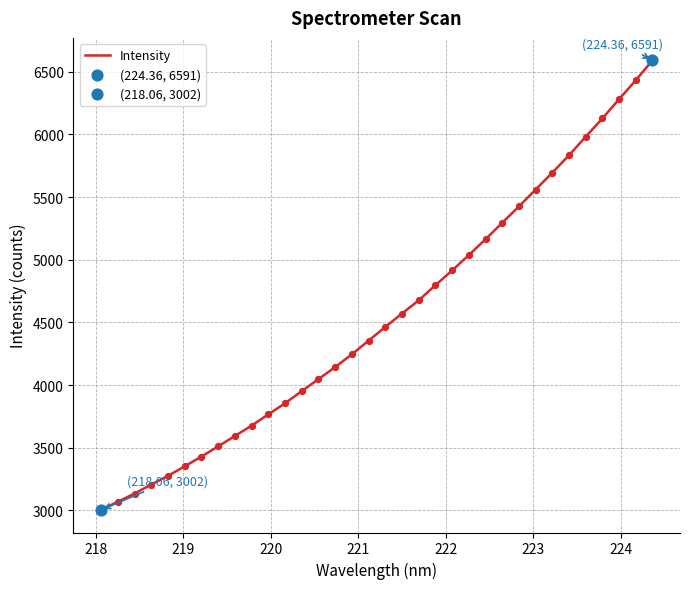

What is the minimum value shown in the chart?

3002.6